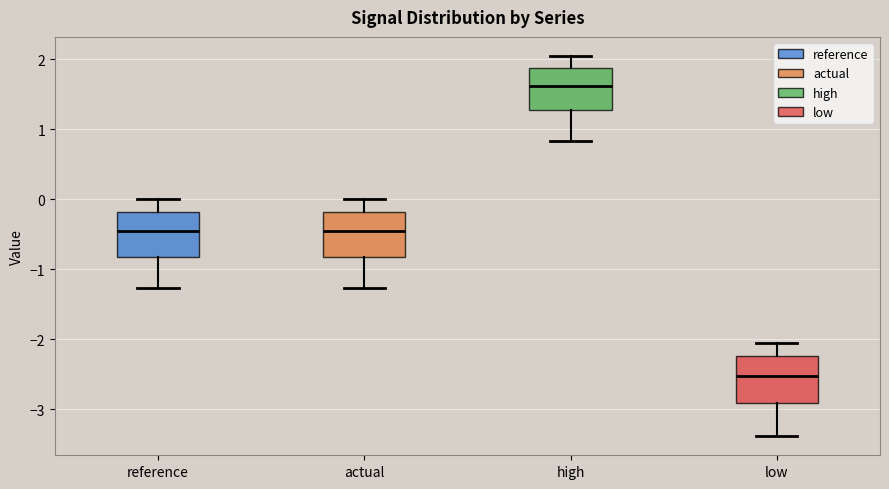

Reading left to right, transcribe this box plot: for each box, give where its median line is, the range the box spans, and where its two whiskers end, as read against the y-axis. The values are not printed on the chart, so give them approximately, as read against the axis.

reference: median -0.5, box -0.8 to -0.2, whiskers -1.3 to 0.0
actual: median -0.5, box -0.8 to -0.2, whiskers -1.3 to 0.0
high: median 1.6, box 1.3 to 1.9, whiskers 0.8 to 2.1
low: median -2.5, box -2.9 to -2.2, whiskers -3.4 to -2.1